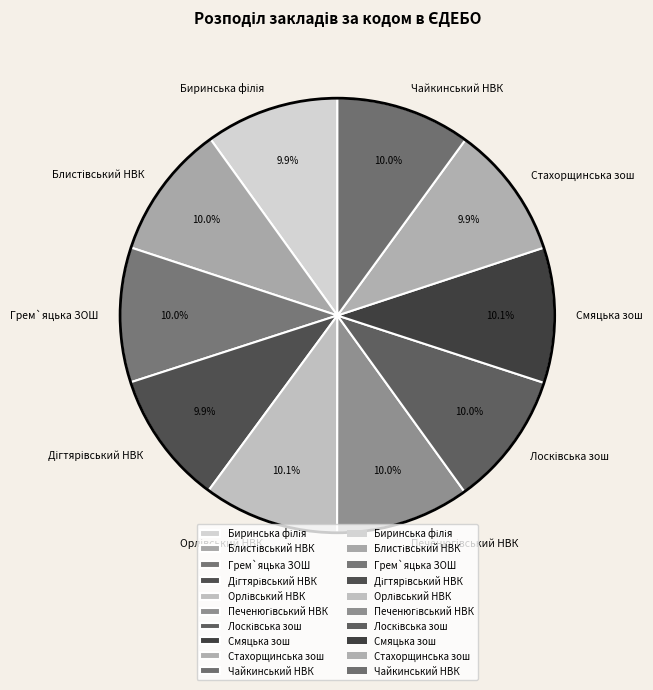

Is there any slice that represents more than half of the pie?

No